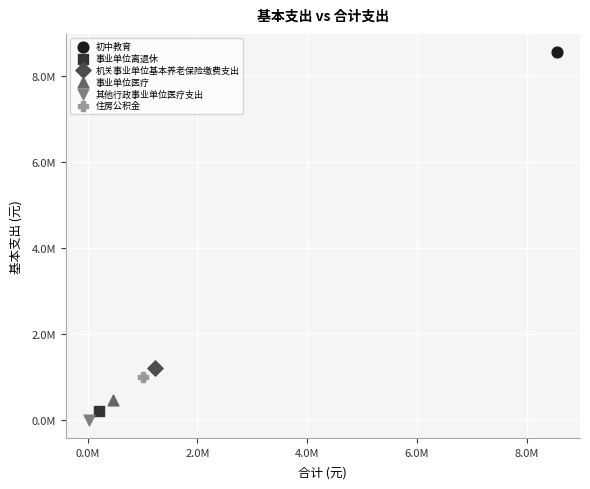

What are all the series names shown in the legend?

初中教育, 事业单位离退休, 机关事业单位基本养老保险缴费支出, 事业单位医疗, 其他行政事业单位医疗支出, 住房公积金